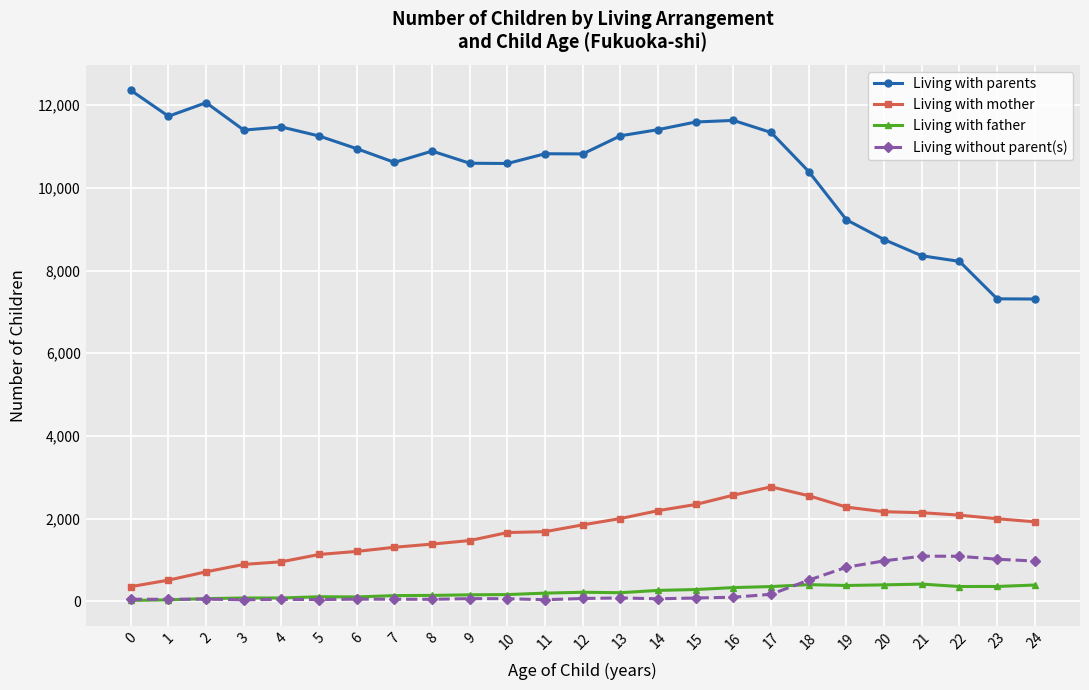

What is the total value across all series at 6?

12317